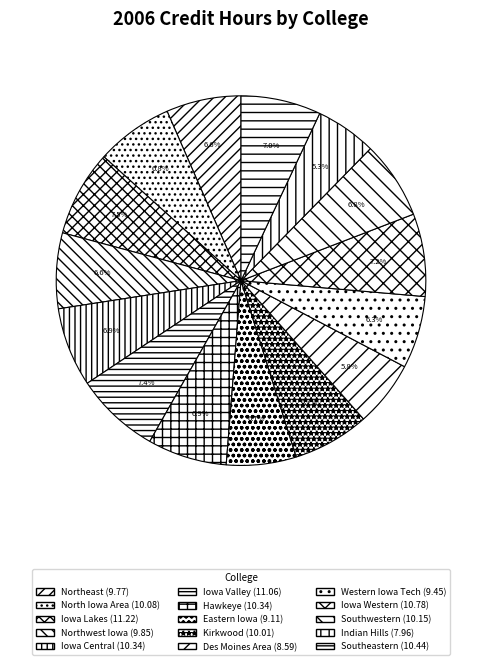

Does Northeast represent more than half of the total?

No